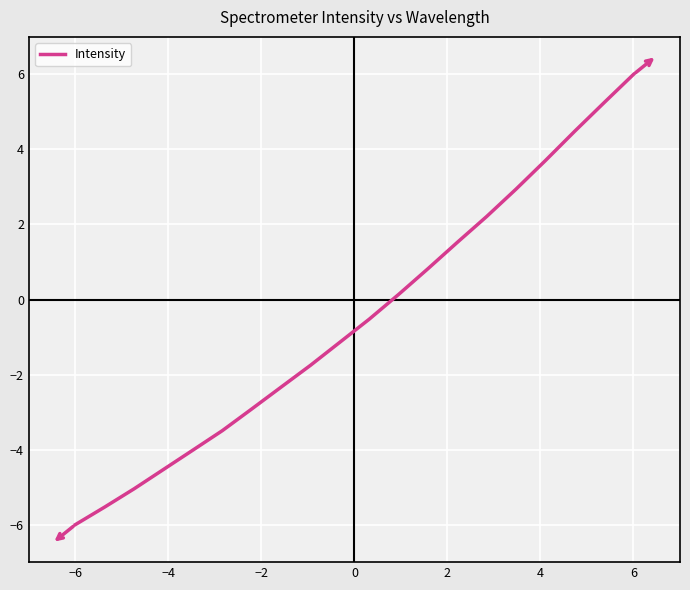

What is the greatest value displayed?

6.0